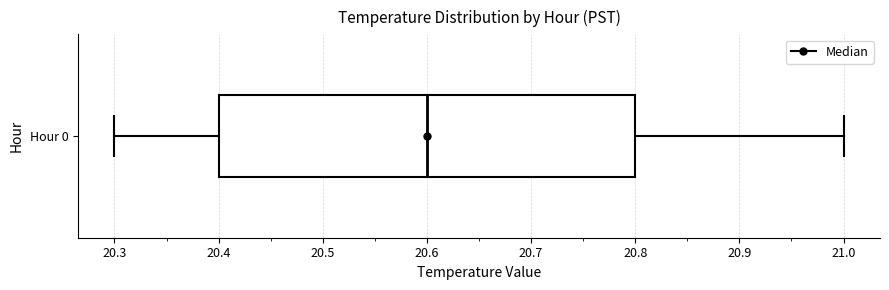

Transcribe this box plot: give where the median line is, the range the box spans, and where the two whiskers end, as read against the x-axis. The values are not printed on the chart, so give them approximately, as read against the axis.

median 20.6, box 20.4 to 20.8, whiskers 20.3 to 21.0